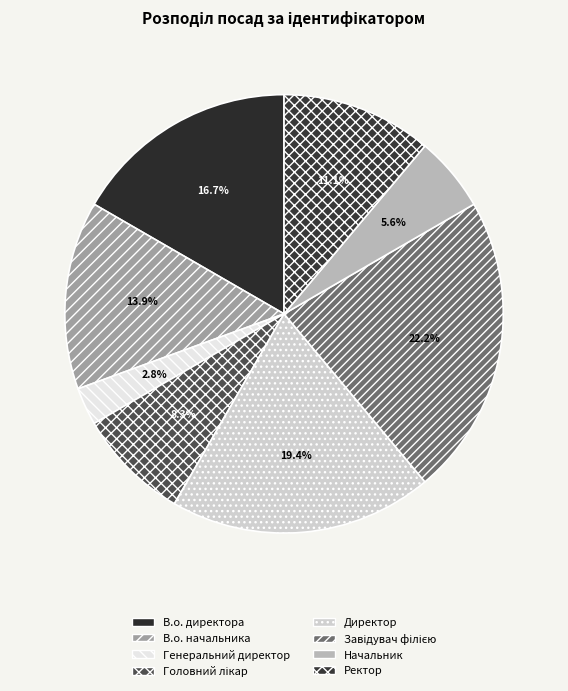

Is there a majority slice in this chart?

No